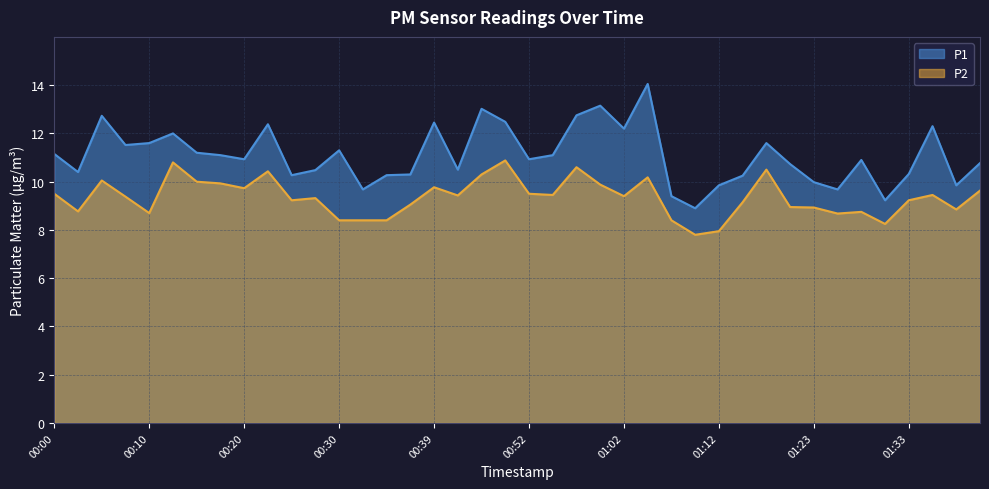

Rank the categories by P2 value from highest to lowest.

00:47, 00:13, 00:57, 01:17, 00:22, 00:44, 01:05, 00:05, 00:15, 00:17, 01:00, 00:39, 00:20, 01:40, 00:00, 00:52, 00:55, 01:35, 00:42, 01:02, 00:08, 00:27, 00:25, 01:33, 01:15, 00:37, 01:20, 01:23, 01:37, 00:03, 01:28, 00:10, 01:25, 00:30, 00:32, 00:35, 01:07, 01:30, 01:12, 01:10